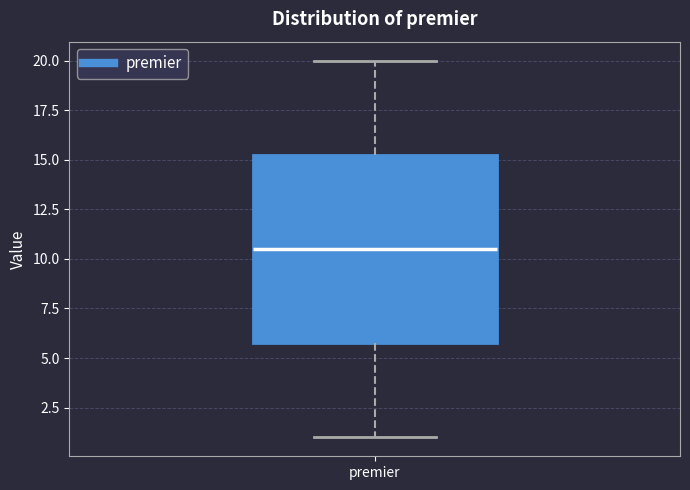

Transcribe this box plot: give where the median line is, the range the box spans, and where the two whiskers end, as read against the y-axis. The values are not printed on the chart, so give them approximately, as read against the axis.

median 10.5, box 6.0 to 15.5, whiskers 1.0 to 20.0